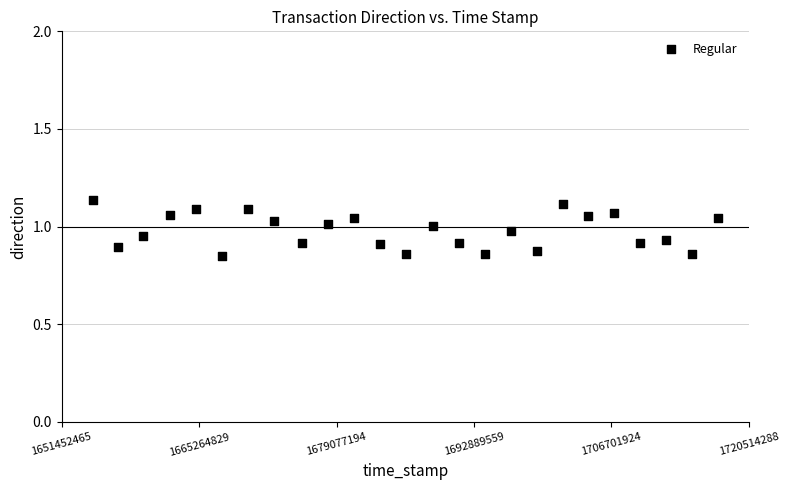

What is the range of Y values (max minus min)?

0.3